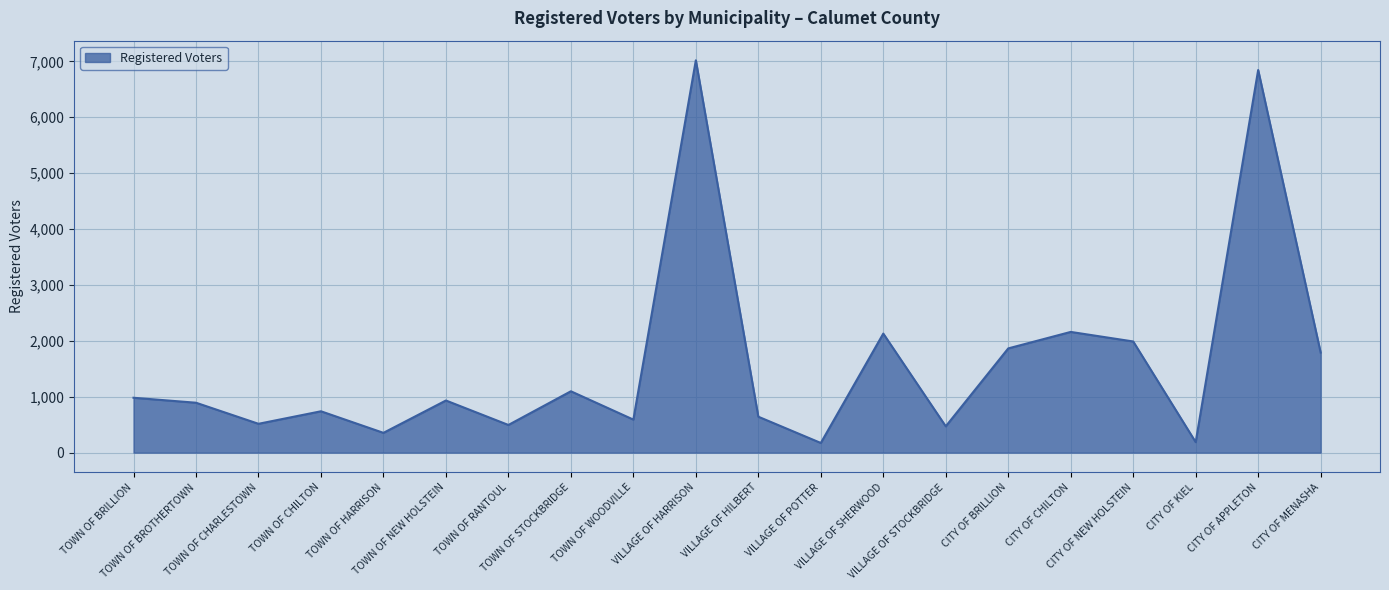

What is the greatest value displayed?

7020